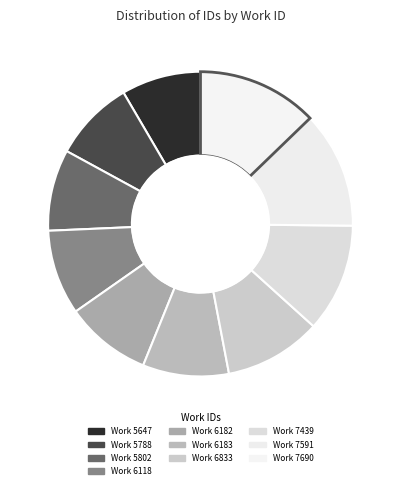

How many segments does this pie chart have?

10